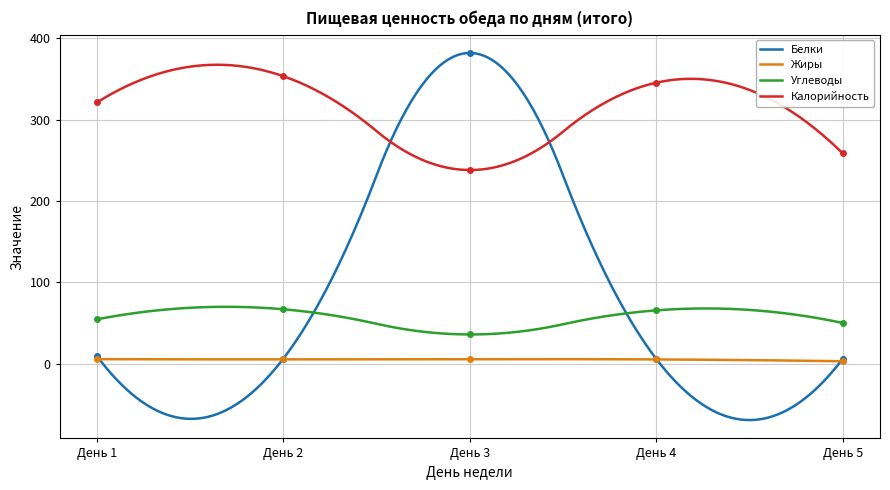

What is the lowest value of the Калорийность series?

238.2